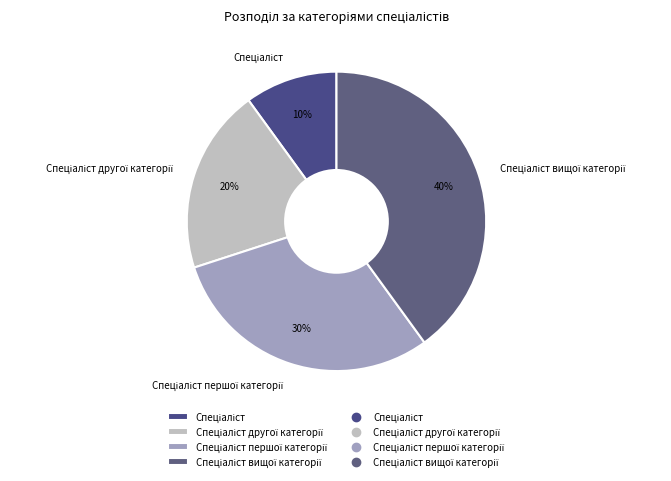

How many segments does this pie chart have?

4